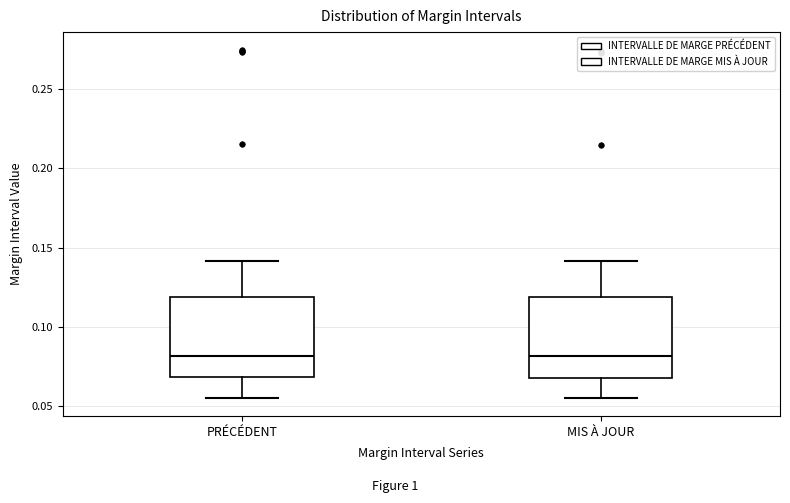

Reading left to right, read every box against the y-axis: the position of its median line, the range the box covers, and the ends of its whiskers. The values are not printed on the chart, so give them approximately, as read against the axis.

PRÉCÉDENT: median 0.080, box 0.070 to 0.120, whiskers 0.055 to 0.140
MIS À JOUR: median 0.080, box 0.070 to 0.120, whiskers 0.055 to 0.140